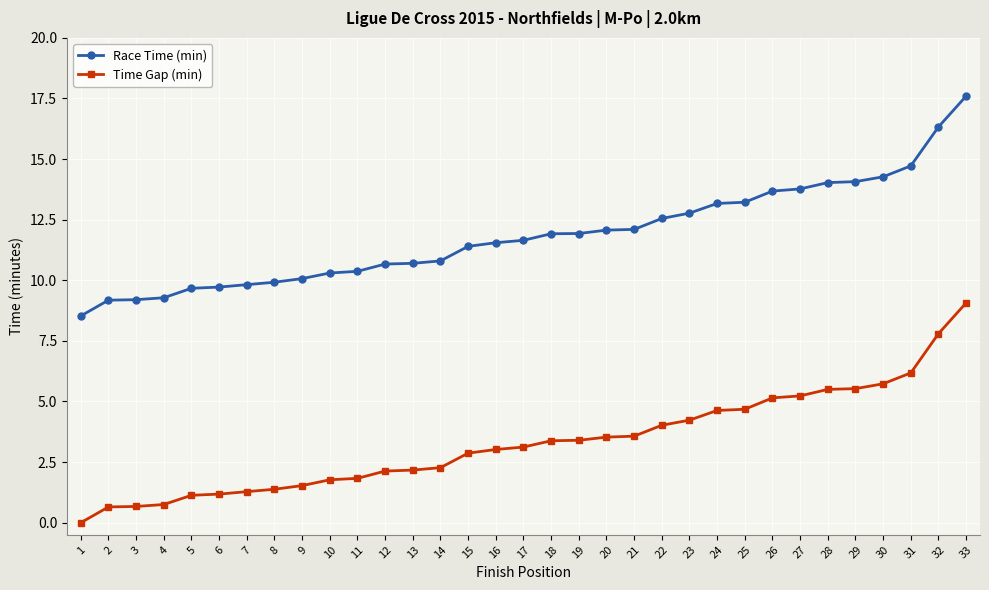

List the series in order of their peak value, lowest first.

Time Gap (min), Race Time (min)